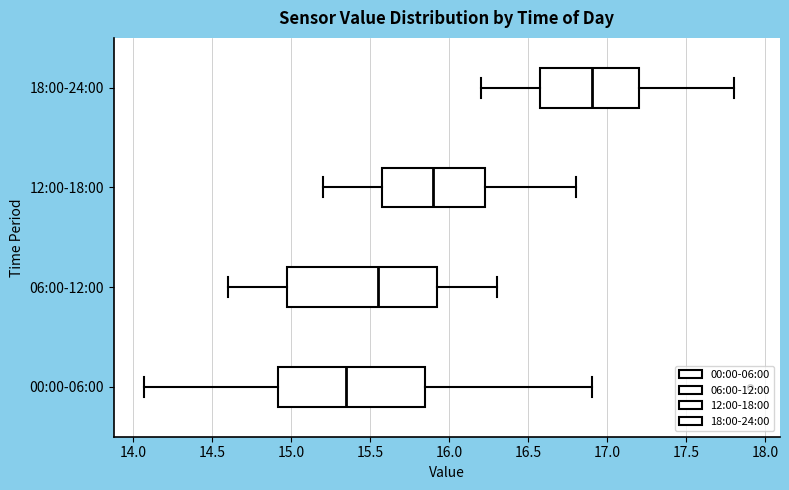

Where is the right edge of the box for 00:00-06:00 on the x-axis? The values are not printed on the chart, so give them approximately, as read against the axis.

15.85